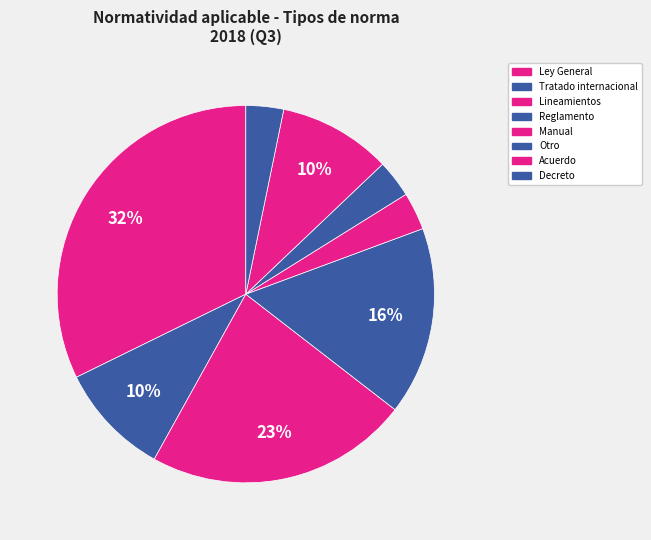

Which category has the smallest portion of the pie?

Manual